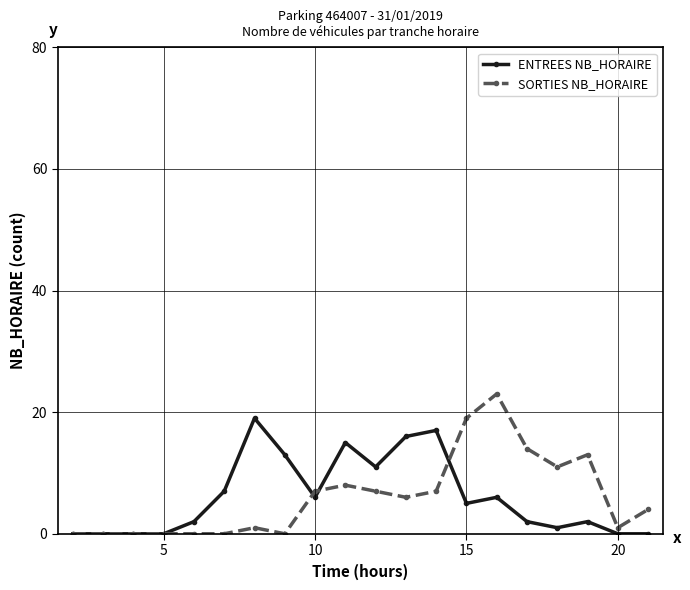

At how many categories does at least one series exceed 20?

1